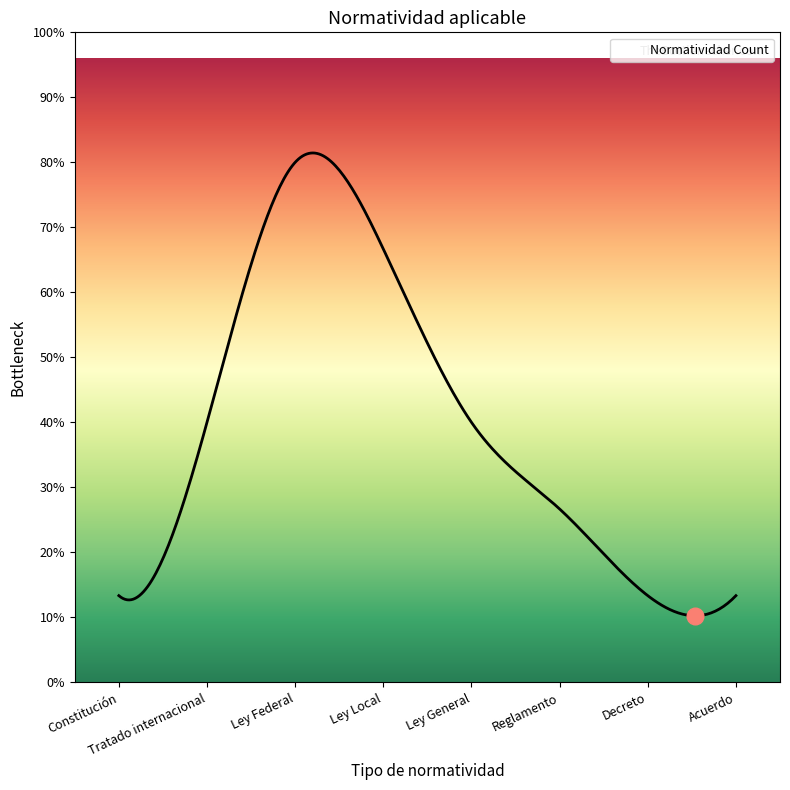

Reading left to right, list all the values displayed in this chart.

Constitución=1	Tratado internacional=3	Ley Federal=6	Ley Local=5	Ley General=3	Reglamento=2	Decreto=1	Acuerdo=1